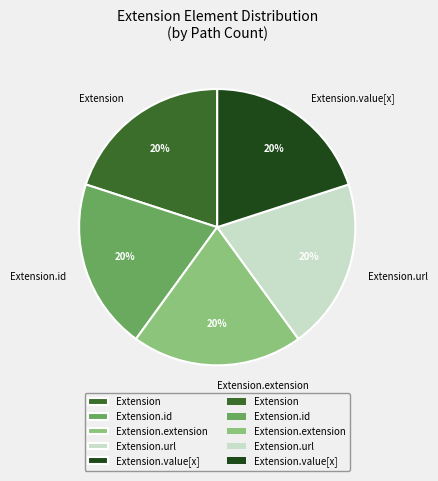

How many slices are in this pie chart?

5